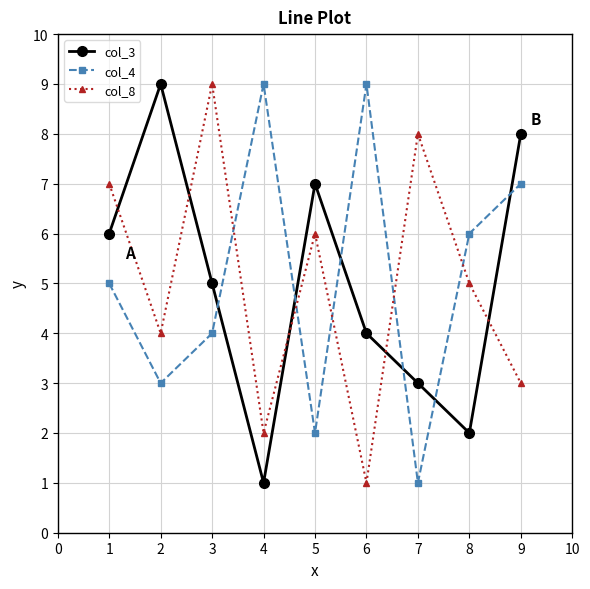

At which label is col_3 closest to 5?

3